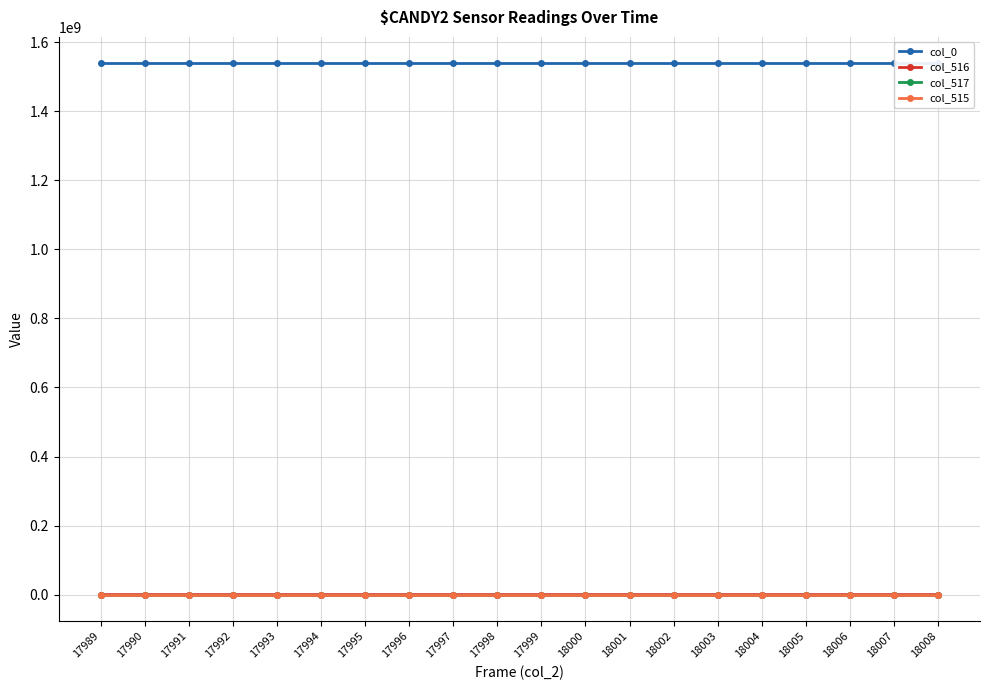

Is it true that col_517 equals 9298.7 at 17997?

False